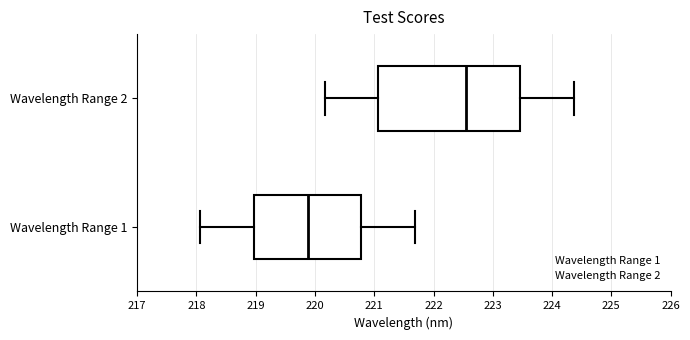

Reading bottom to top, transcribe this box plot: for each box, give where its median line is, the range the box spans, and where its two whiskers end, as read against the x-axis. The values are not printed on the chart, so give them approximately, as read against the axis.

Wavelength Range 1: median 219.9, box 219.0 to 220.8, whiskers 218.1 to 221.7
Wavelength Range 2: median 222.5, box 221.1 to 223.5, whiskers 220.2 to 224.4